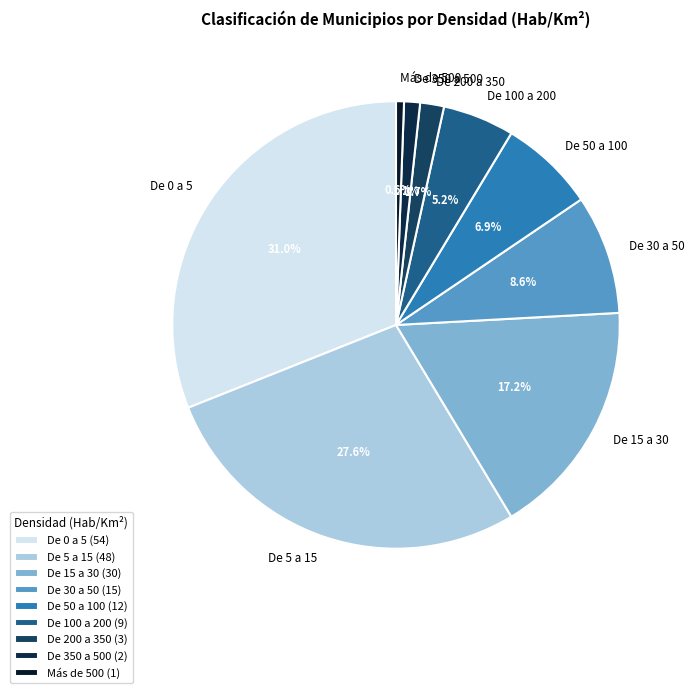

Is it true that De 50 a 100 is 19% of the pie?

False